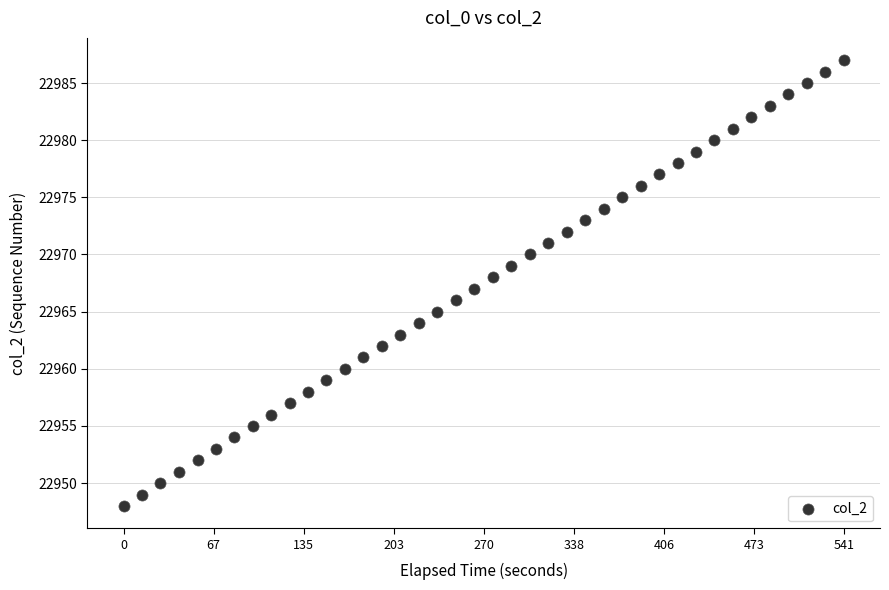

What is the range of Y values (max minus min)?

39